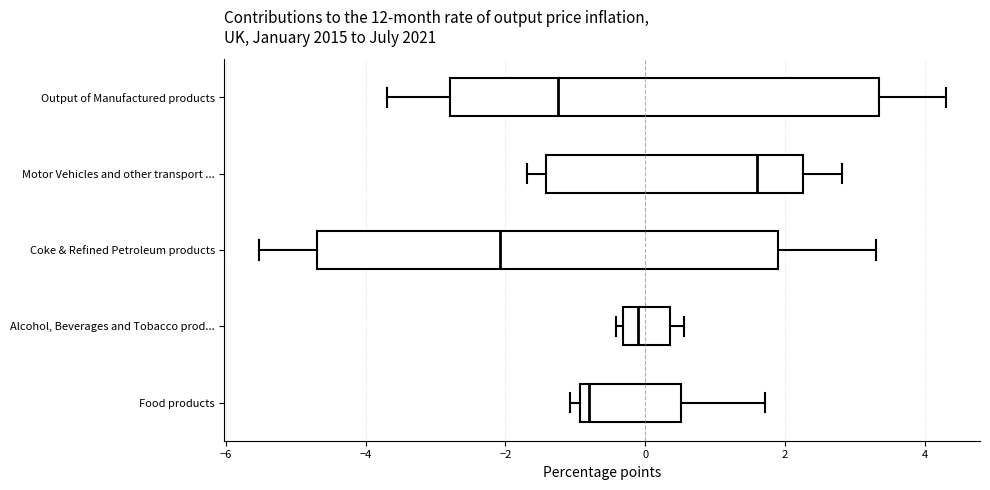

Which box is the widest, from its left edge to its right edge?

Coke & Refined Petroleum products